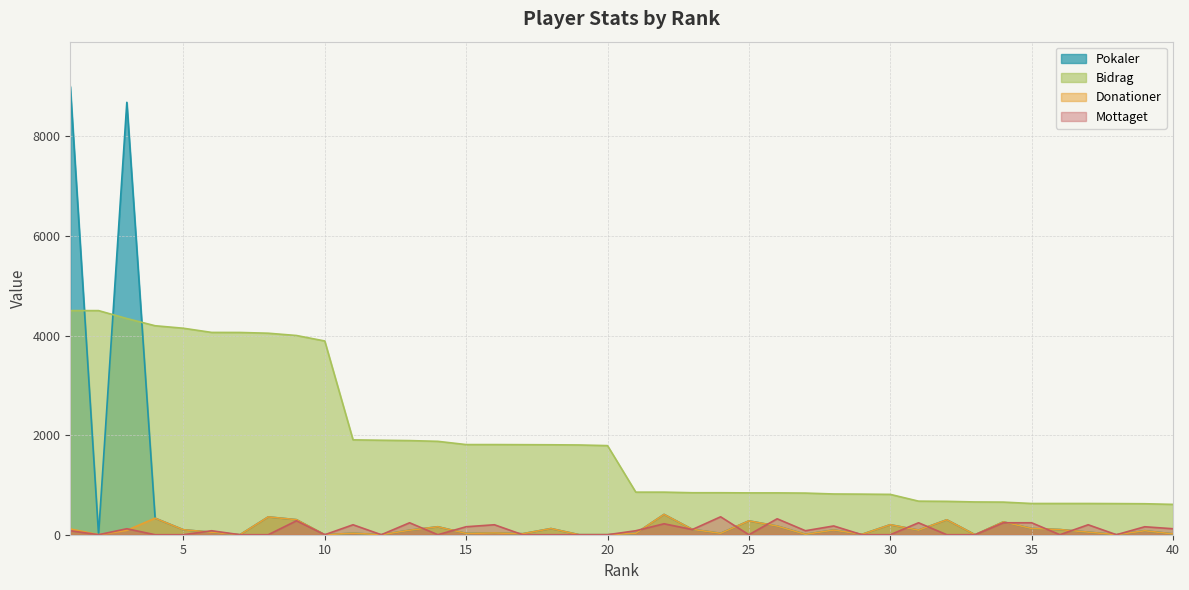

What is the average value of the Bidrag series?

1872